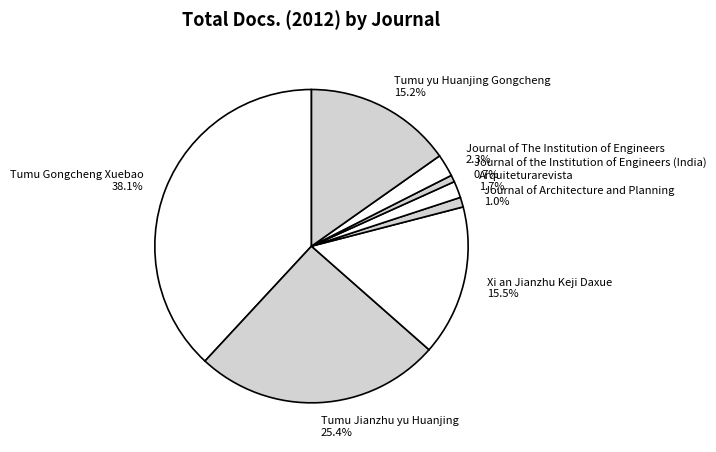

Which category has the biggest portion of the pie?

Tumu Gongcheng Xuebao